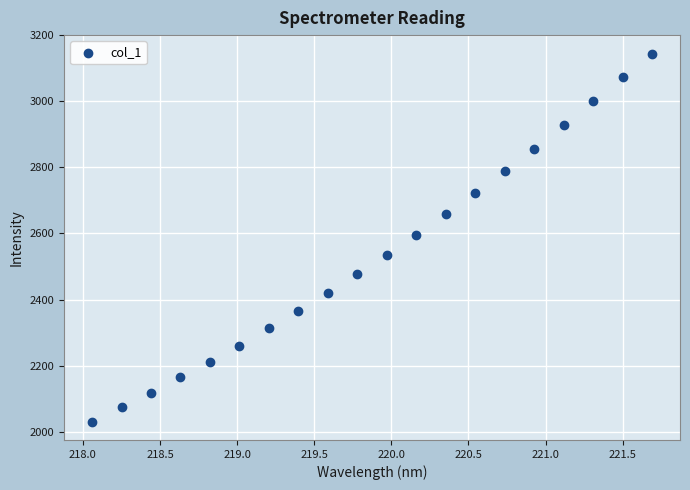

What is the range of X values (max minus min)?

3.6